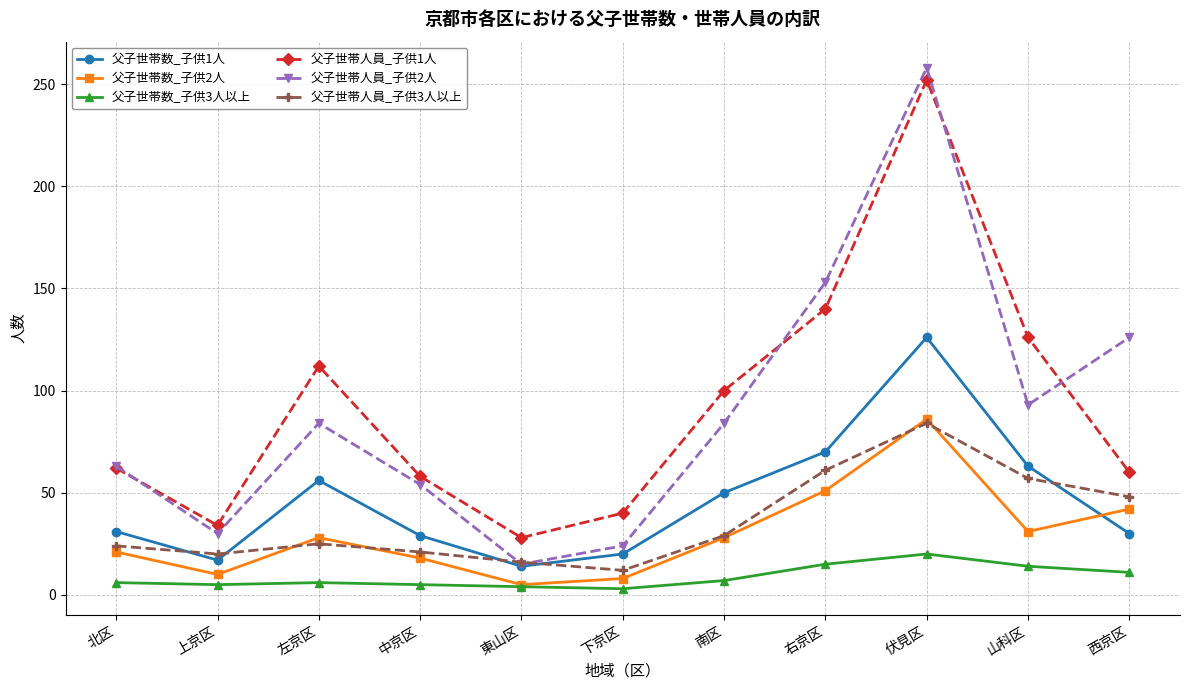

What is the sum of the 父子世帯人員_子供1人 values at 北区 and 東山区?

90